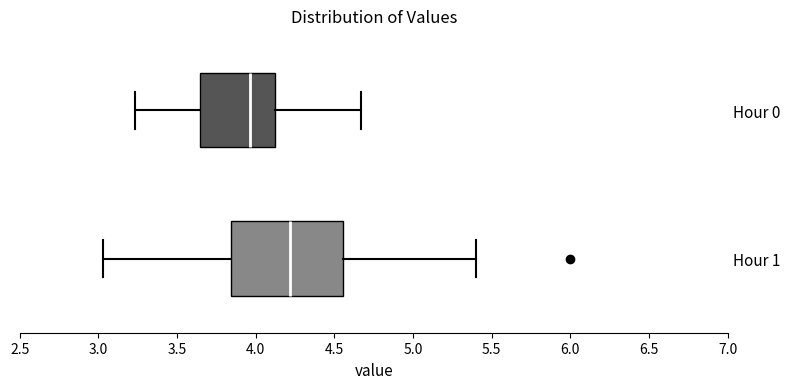

Where does the right whisker of the box for Hour 1 end on the x-axis? The values are not printed on the chart, so give them approximately, as read against the axis.

5.40